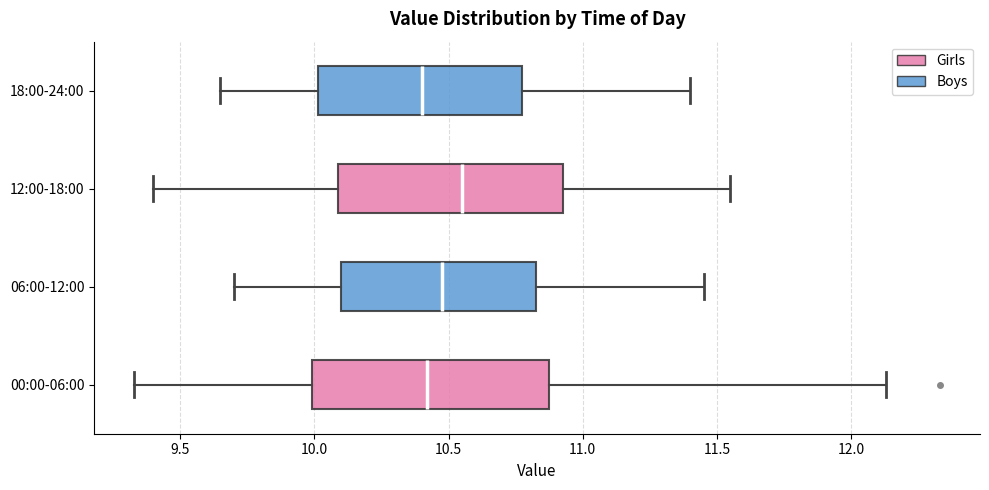

Which box's median line is the furthest to the right?

12:00-18:00